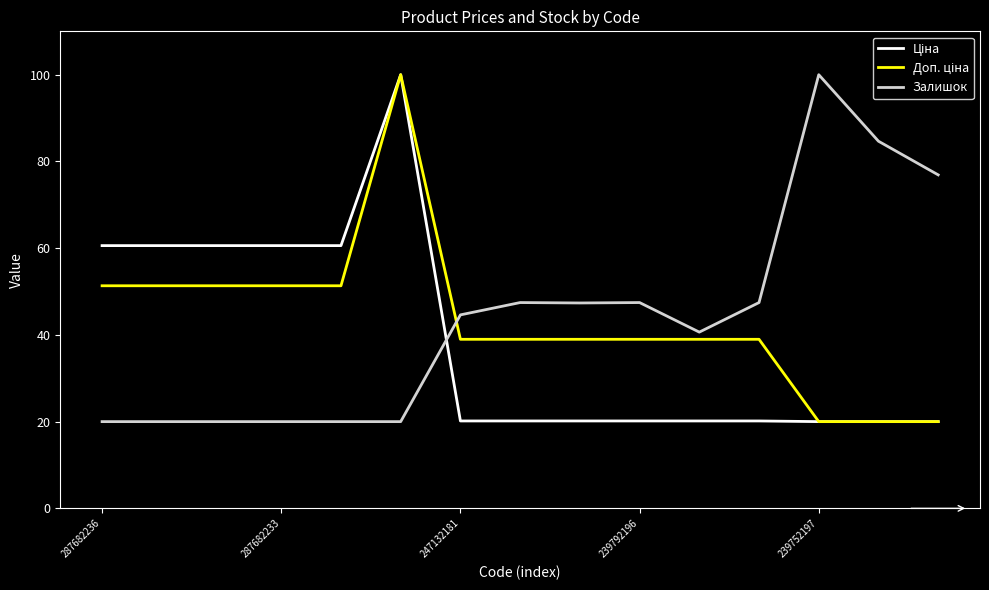

What is the greatest value displayed?

100.0